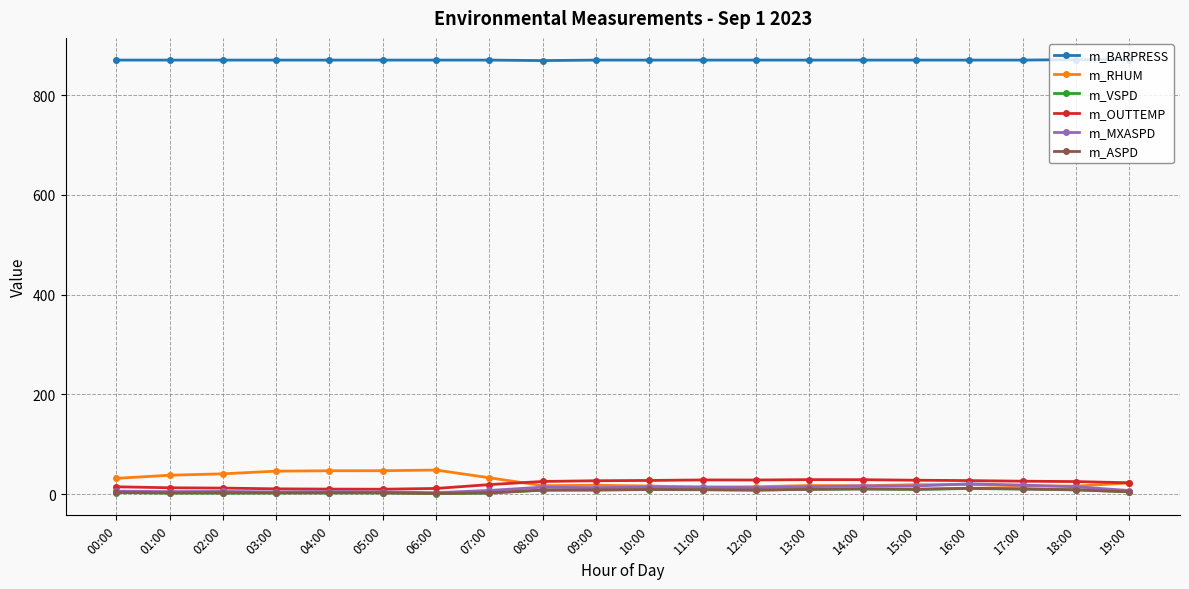

What is the difference between the second highest and minimum values in the m_RHUM series?

33.0